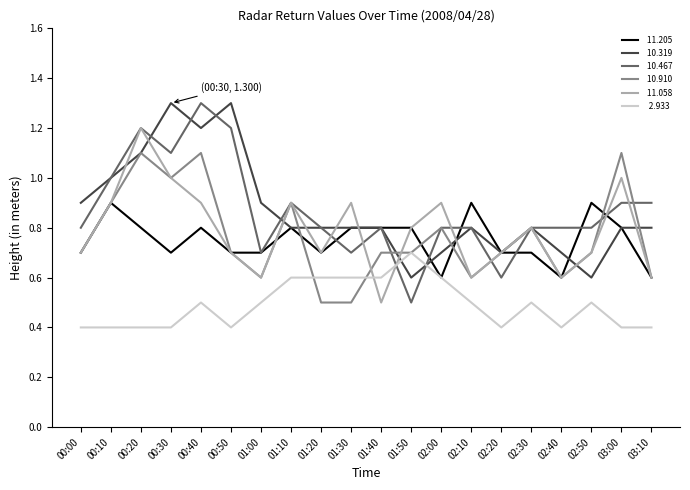

What is the difference between the highest and lowest values at 01:10?

0.3